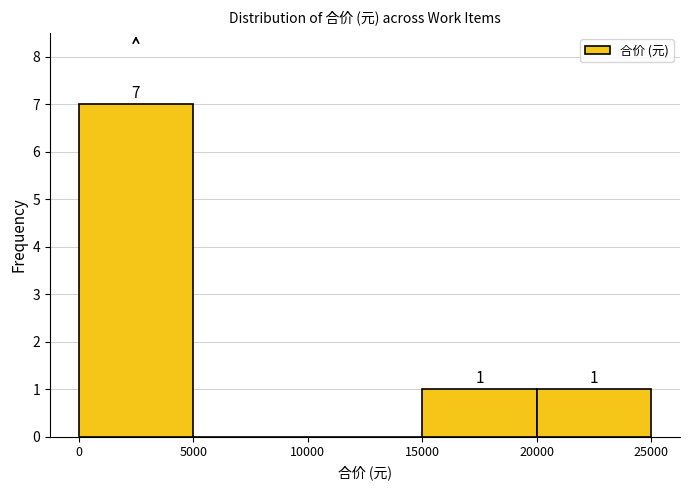

Reading left to right, extract all data points from this chart.

0=7	5000=0	10000=0	15000=1	20000=1